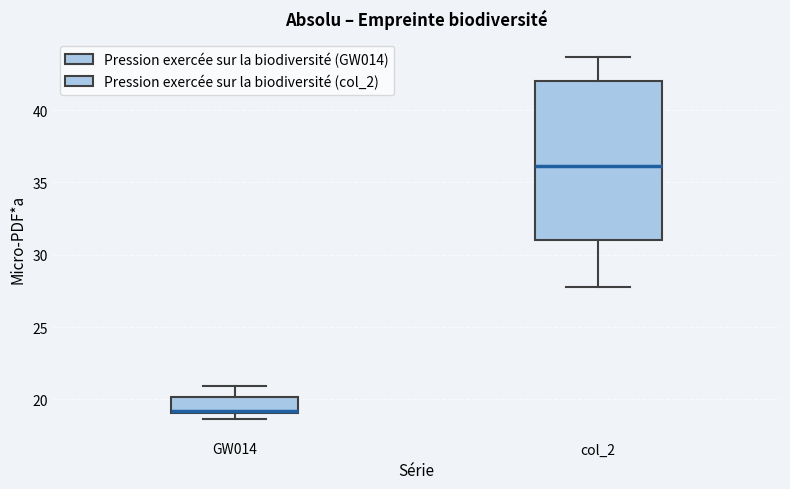

Where does the lower whisker of the box for col_2 end on the y-axis? The values are not printed on the chart, so give them approximately, as read against the axis.

27.5